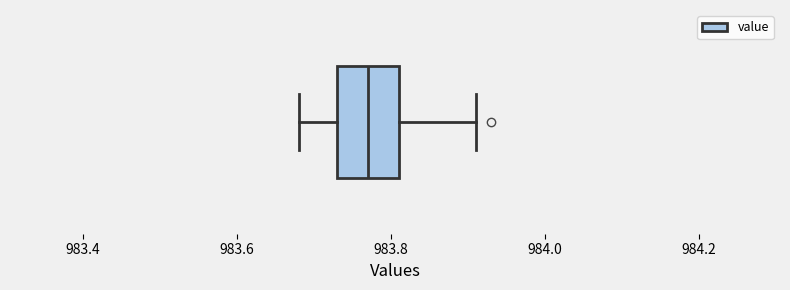

Read this box plot against the x-axis: the position of the median line, the range covered by the box, and the ends of both whiskers. The values are not printed on the chart, so give them approximately, as read against the axis.

median 983.78, box 983.74 to 983.82, whiskers 983.68 to 983.92